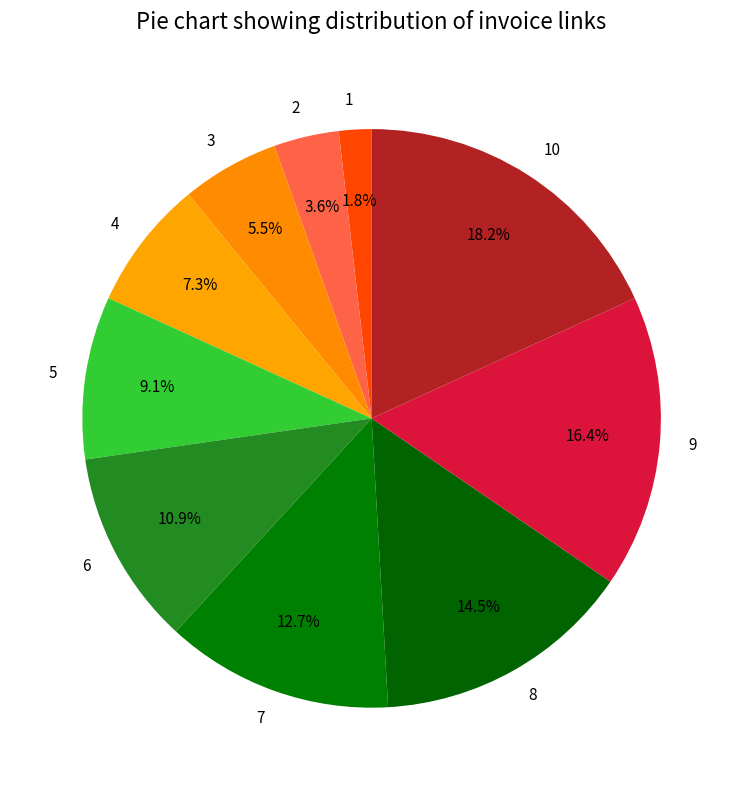

What is the total percentage of 6 and 4?

18.2%